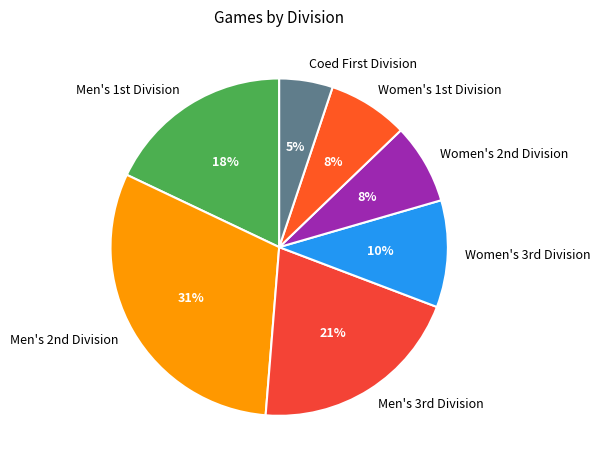

How many slices are in this pie chart?

7